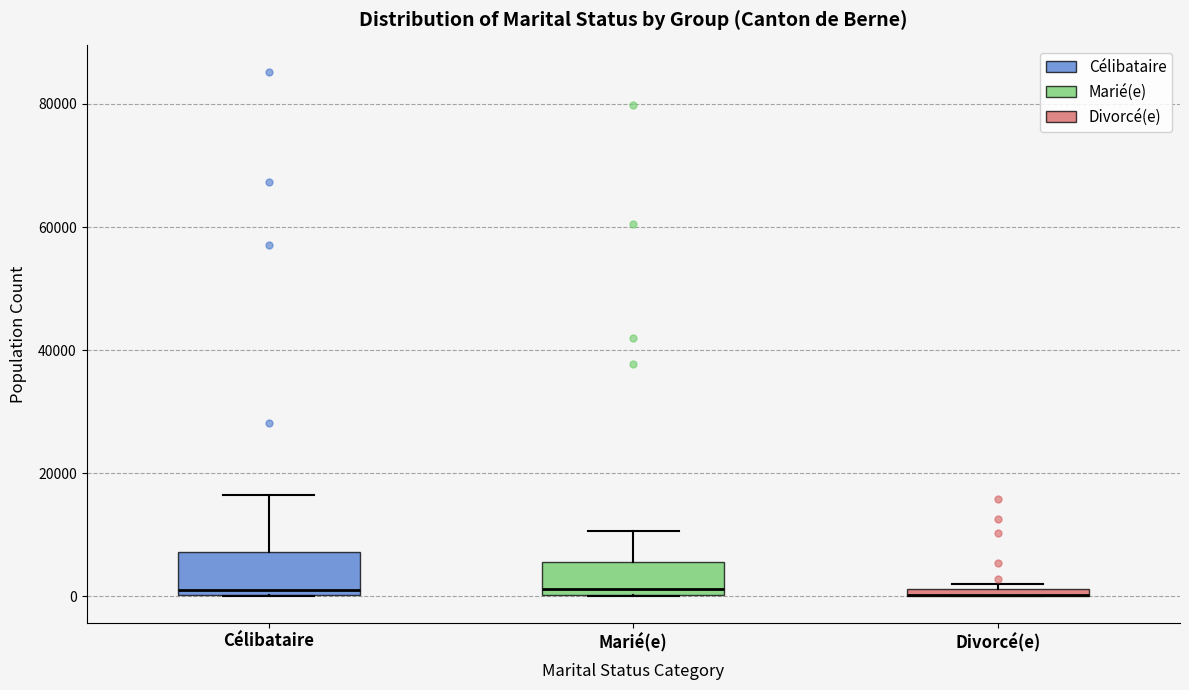

Where does the upper whisker of the box for Marié(e) end on the y-axis? The values are not printed on the chart, so give them approximately, as read against the axis.

10000